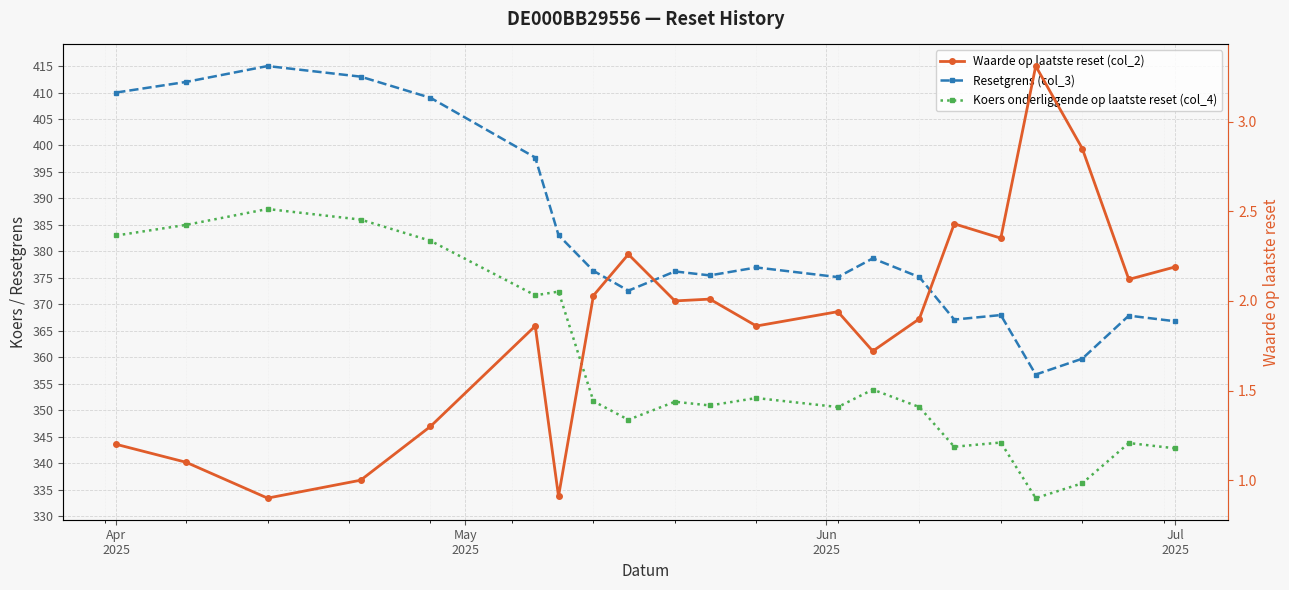

What are all the series names shown in the legend?

Resetgrens (col_3), Koers onderliggende op laatste reset (col_4), Waarde op laatste reset (col_2)